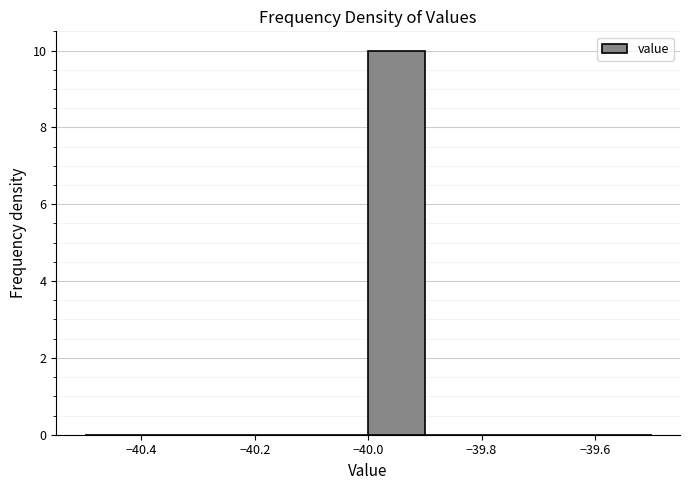

Which range on the x-axis has the tallest bar?

-40.0 to -39.9